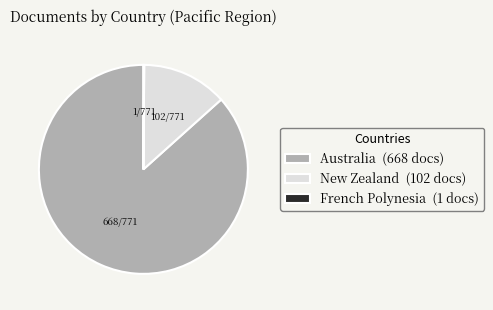

True or false: New Zealand accounts for 26% of the total.

False